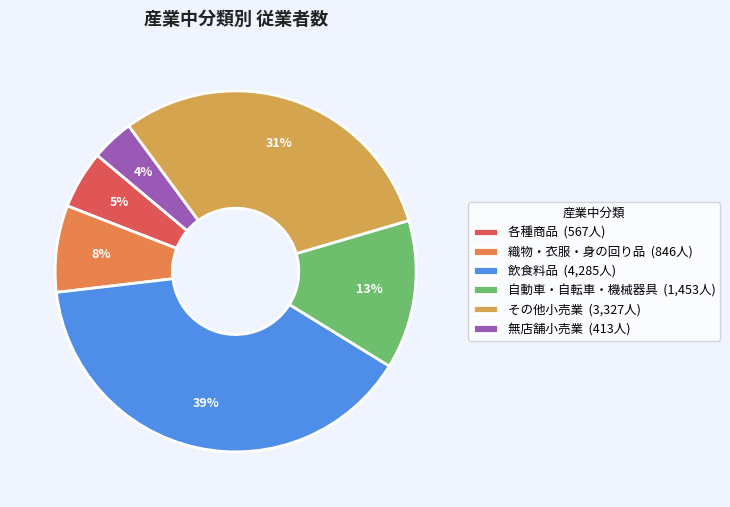

How many segments does this pie chart have?

6